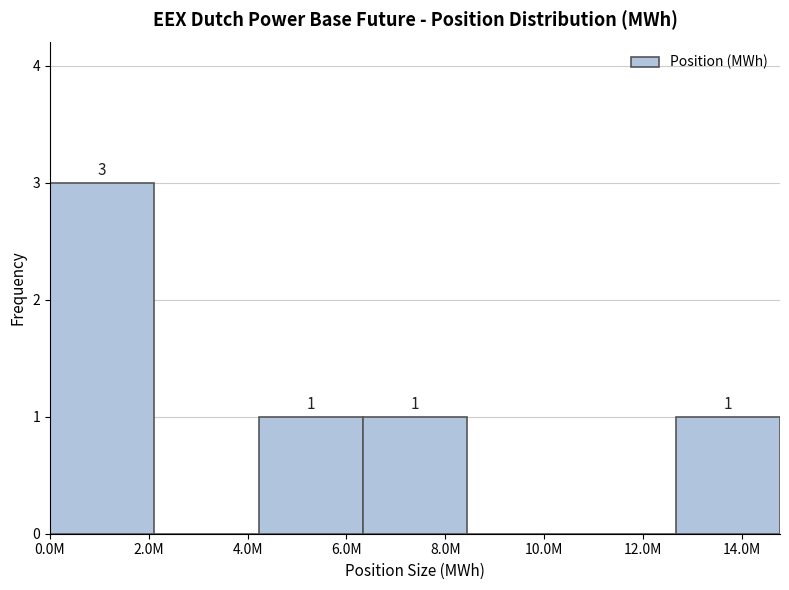

Reading left to right, transcribe all the data shown in this chart.

2.0M=3	4.0M=0	6.0M=1	8.0M=1	10.0M=0	12.0M=0	14.0M=1